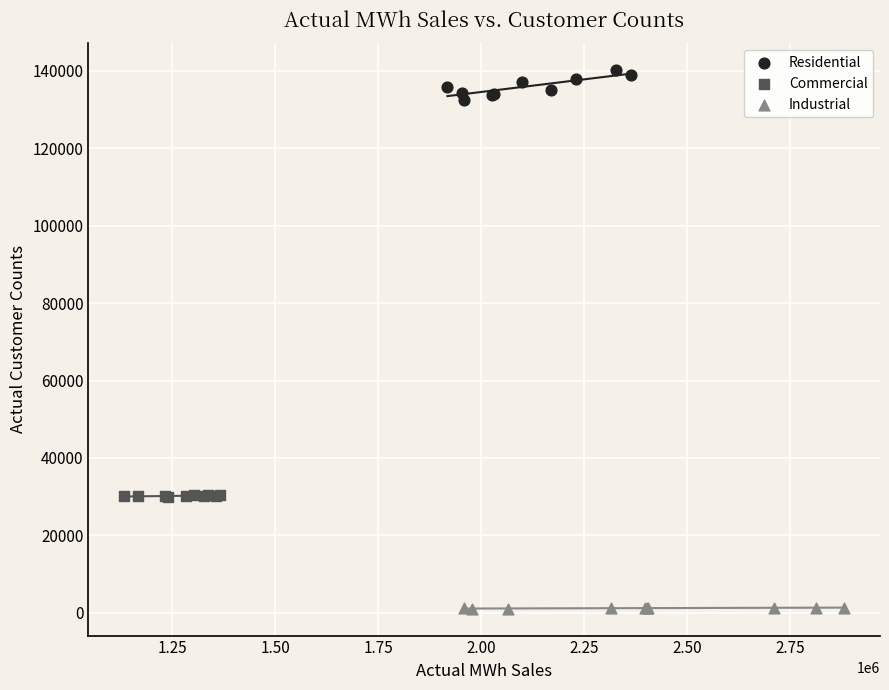

Which series contains the lowest Y value?

Industrial